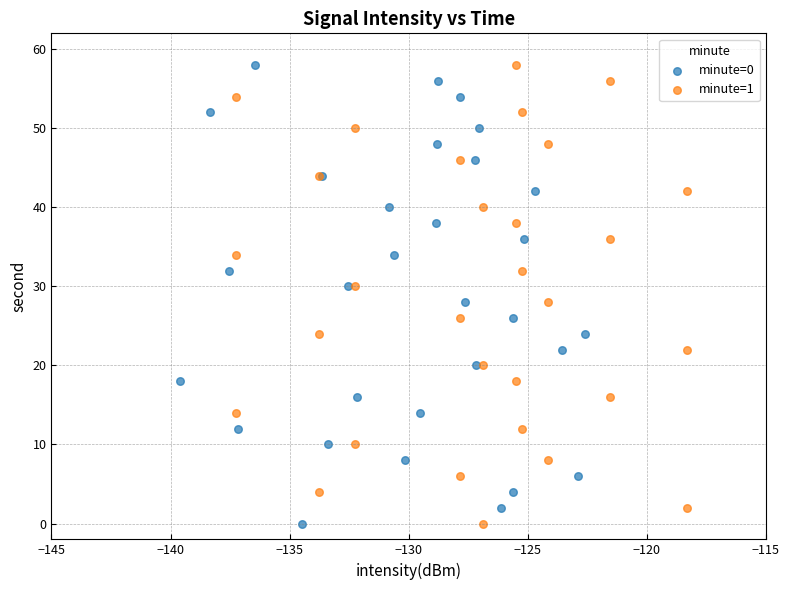

What are all the series names shown in the legend?

minute=0, minute=1